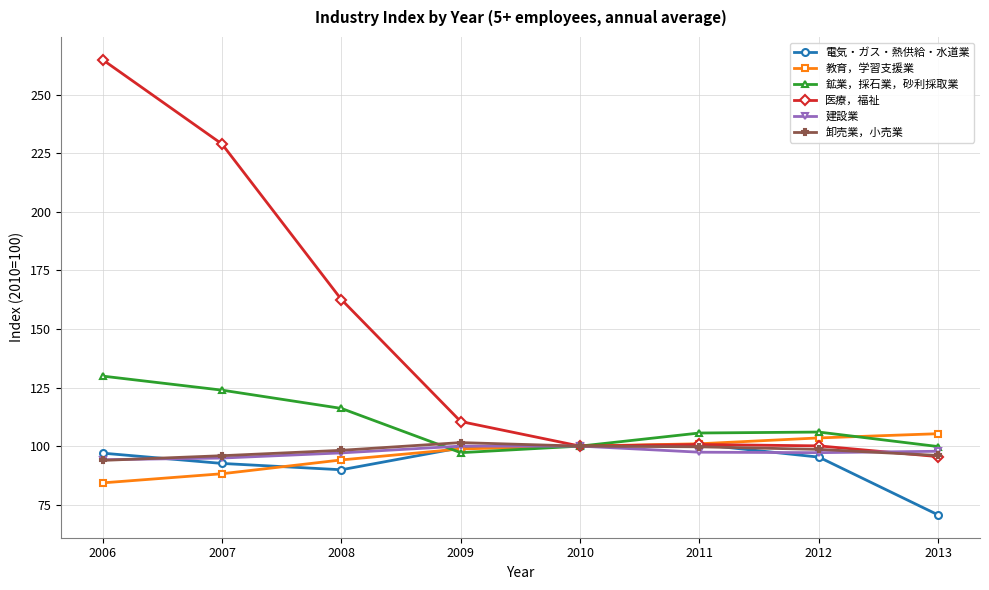

What are all the series names shown in the legend?

電気・ガス・熱供給・水道業, 教育，学習支援業, 鉱業，採石業，砂利採取業, 医療，福祉, 建設業, 卸売業，小売業